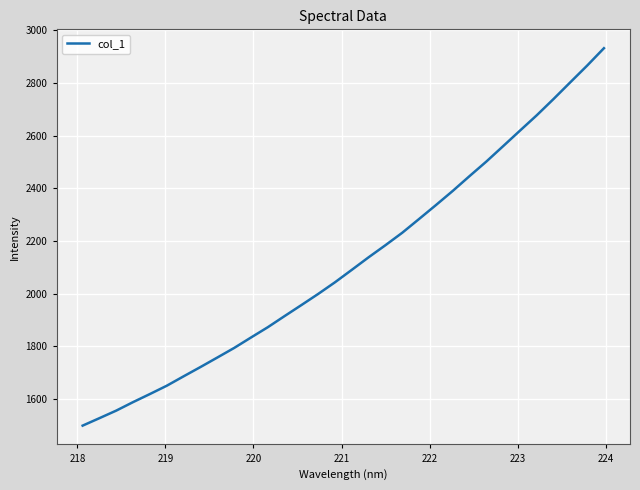

What is the difference between the maximum and minimum values?

1433.8